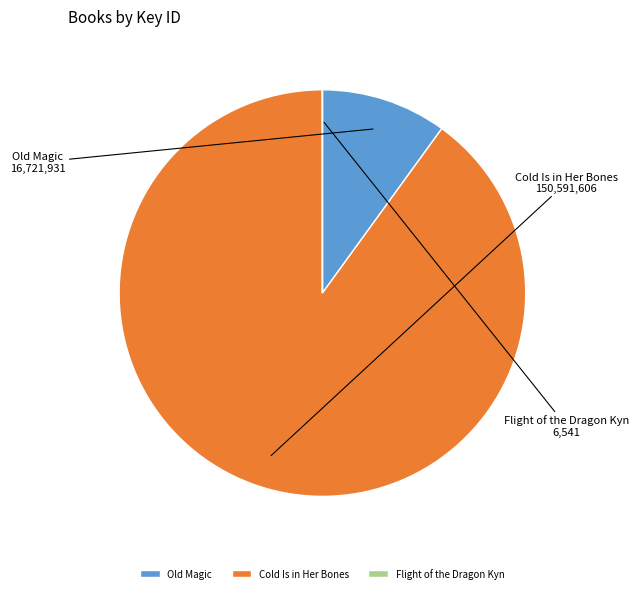

Does any single category account for the majority?

Yes